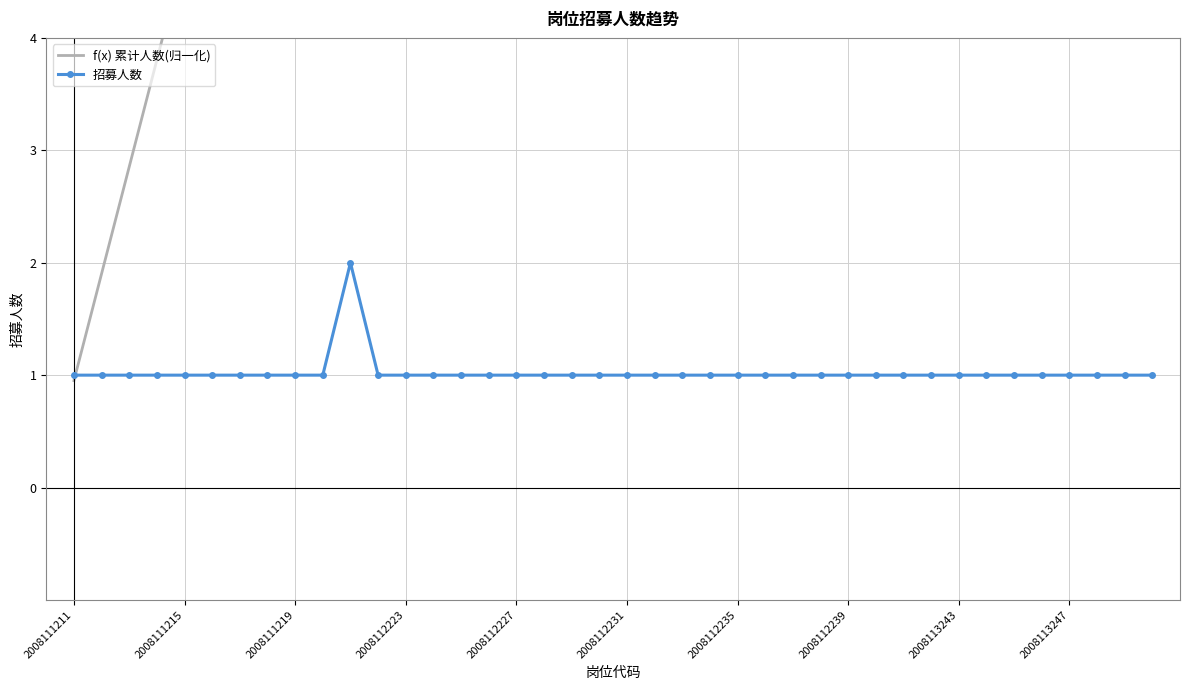

Where do 招募人数 and f(x) 累计人数(归一化) first cross each other?

2008111211 and 2008111215